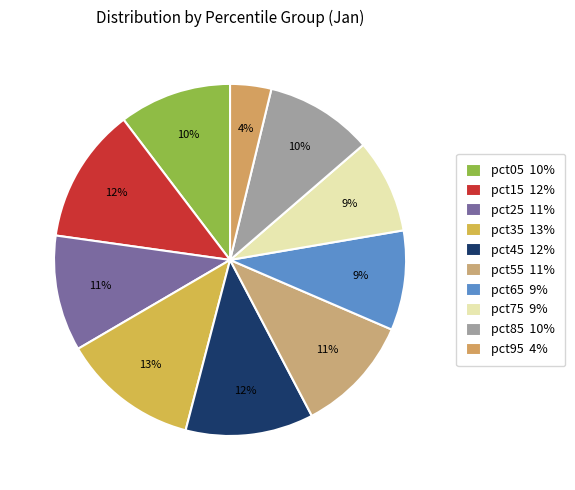

Rank the categories by value from highest to lowest.

pct35, pct15, pct45, pct55, pct25, pct05, pct85, pct65, pct75, pct95